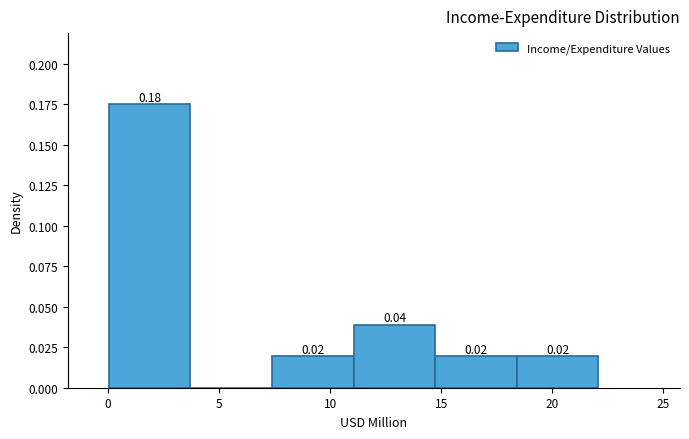

Which range on the x-axis has the tallest bar?

0.0 to 3.5